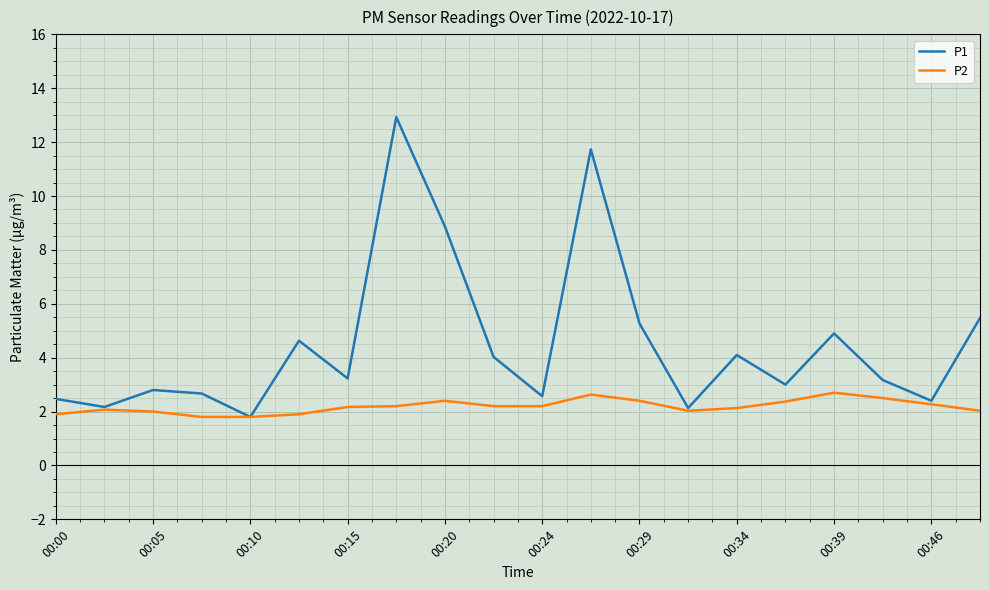

What is the smallest value displayed?

1.8